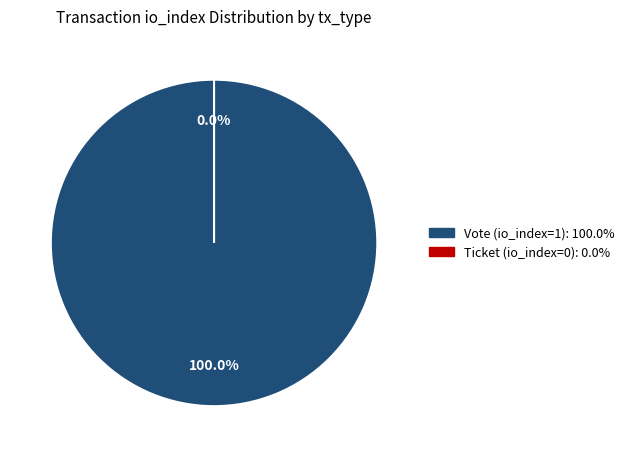

True or false: Ticket (io_index=0) accounts for 0% of the total.

True